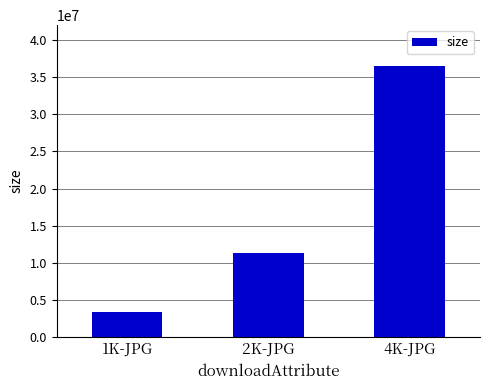

Is it true that the value at 1K-JPG is 3385677?

True